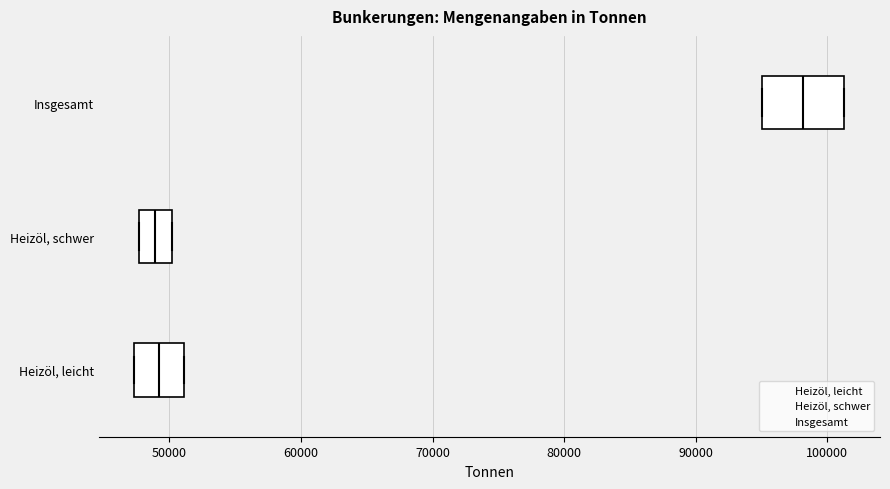

Comparing the boxes themselves (not the whiskers), which one is the widest?

Insgesamt